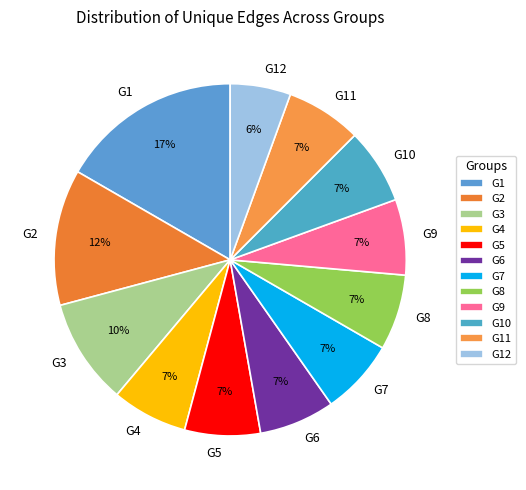

Between G3 and G8, which is larger?

G3